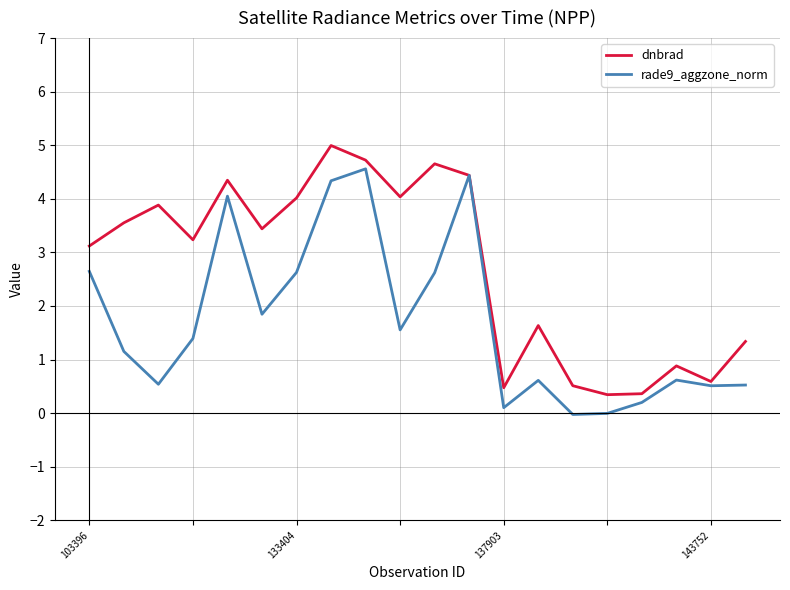

Rank the series by their maximum value, from highest to lowest.

dnbrad, rade9_aggzone_norm